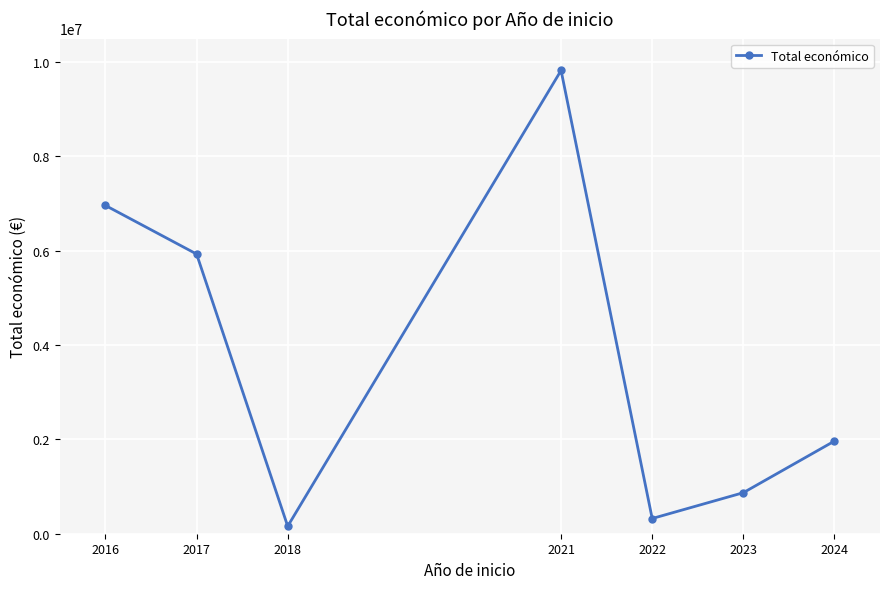

Rank the categories by value from highest to lowest.

2021, 2016, 2017, 2024, 2023, 2022, 2018